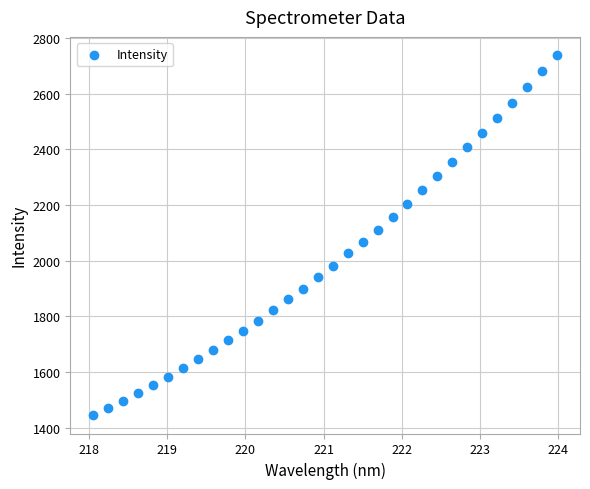

What is the range of X values (max minus min)?

5.9